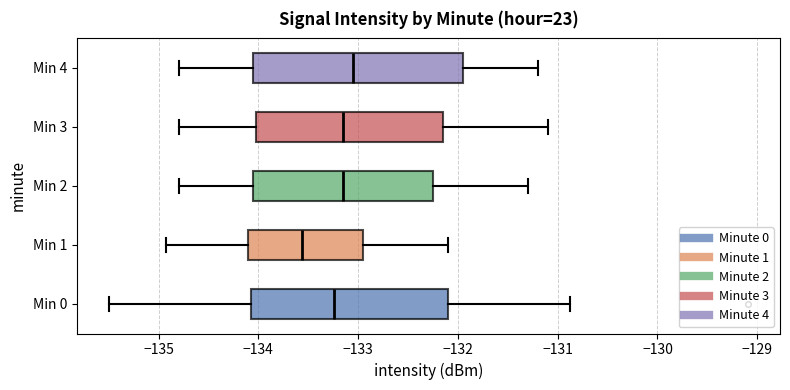

Where does the median line of the box for Min 3 sit on the x-axis? The values are not printed on the chart, so give them approximately, as read against the axis.

-133.1